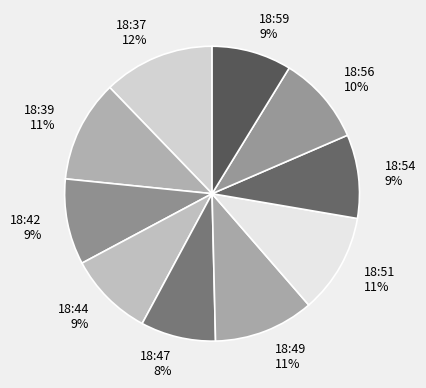

Between 18:59 and 18:51, which is larger?

18:51